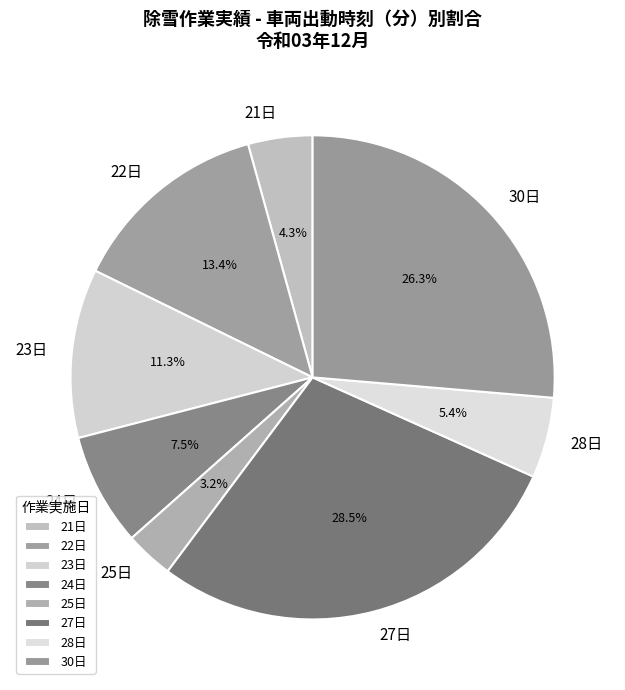

The 21日 slice represents 4% of the pie. True or false?

True